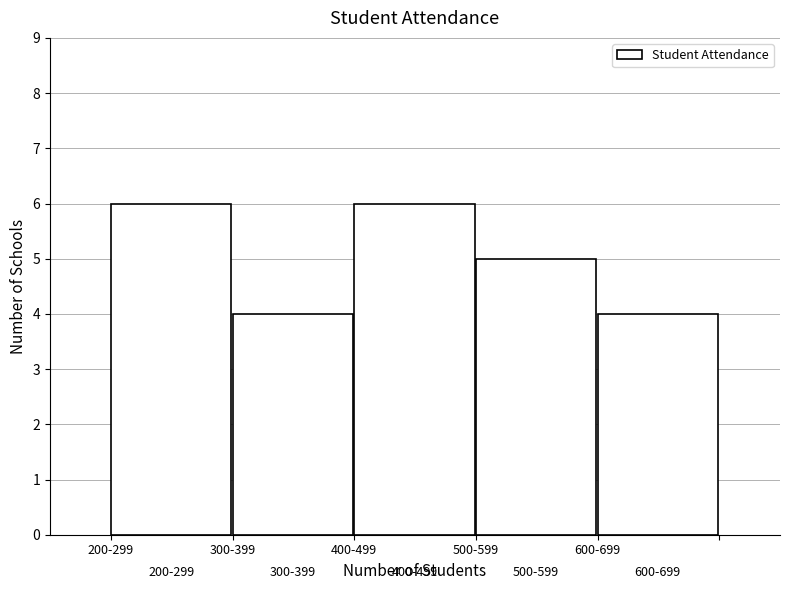

Reading right to left, list all the values displayed in this chart.

4	5	6	4	6